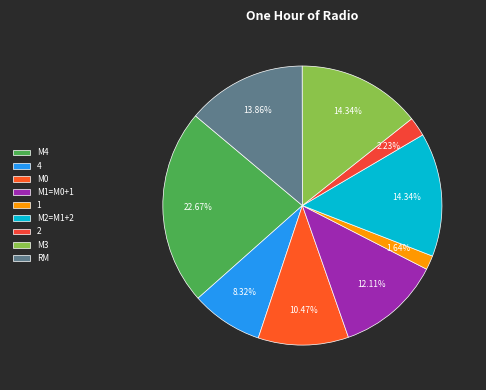

Do RM and 2 together represent more than half of the pie?

No